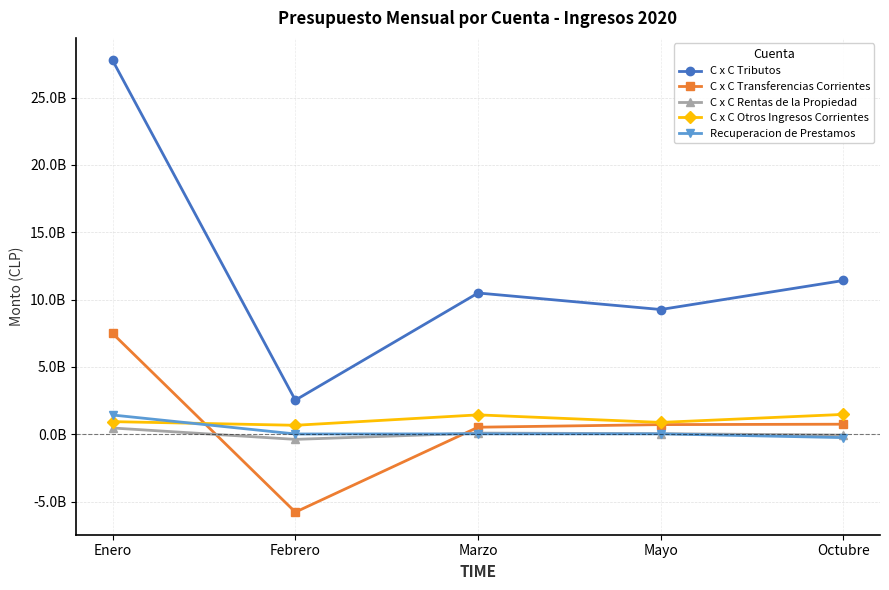

True or false: C x C Tributos and C x C Otros Ingresos Corrientes cross at least once.

False